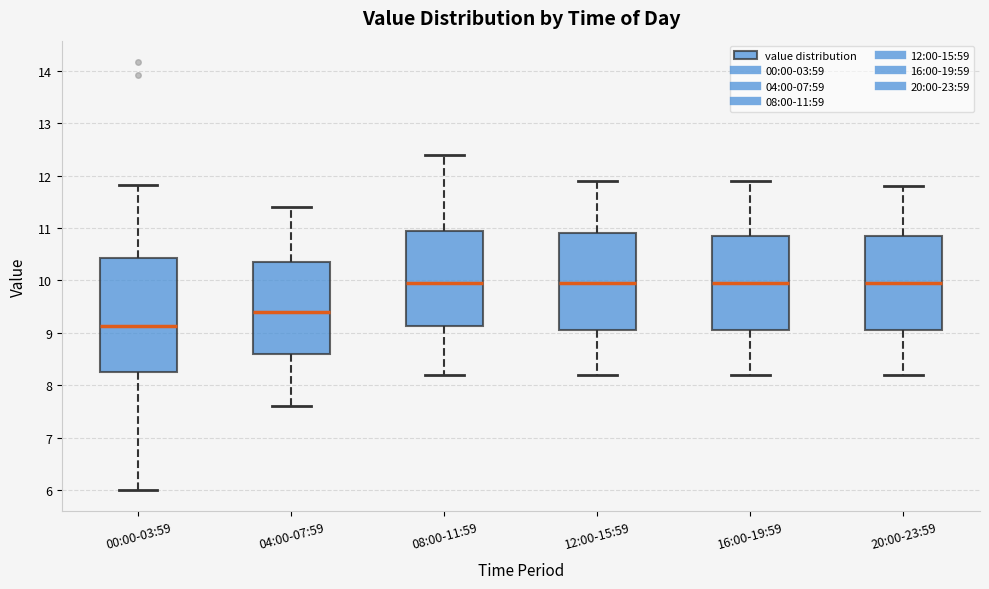

Reading left to right, read every box against the y-axis: the position of its median line, the range the box covers, and the ends of its whiskers. The values are not printed on the chart, so give them approximately, as read against the axis.

00:00-03:59: median 9.1, box 8.2 to 10.4, whiskers 6.0 to 11.8
04:00-07:59: median 9.4, box 8.6 to 10.4, whiskers 7.6 to 11.4
08:00-11:59: median 10.0, box 9.1 to 11.0, whiskers 8.2 to 12.4
12:00-15:59: median 10.0, box 9.1 to 10.9, whiskers 8.2 to 11.9
16:00-19:59: median 10.0, box 9.1 to 10.9, whiskers 8.2 to 11.9
20:00-23:59: median 10.0, box 9.1 to 10.9, whiskers 8.2 to 11.8